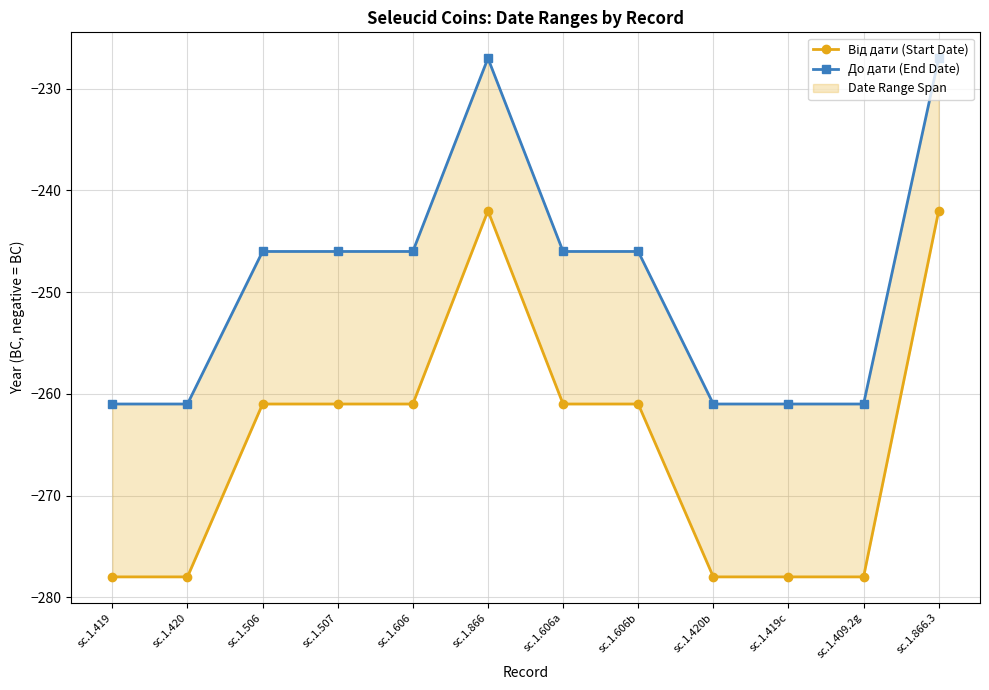

The До дати (End Date) series shows -227 at sc.1.866.3. True or false?

True